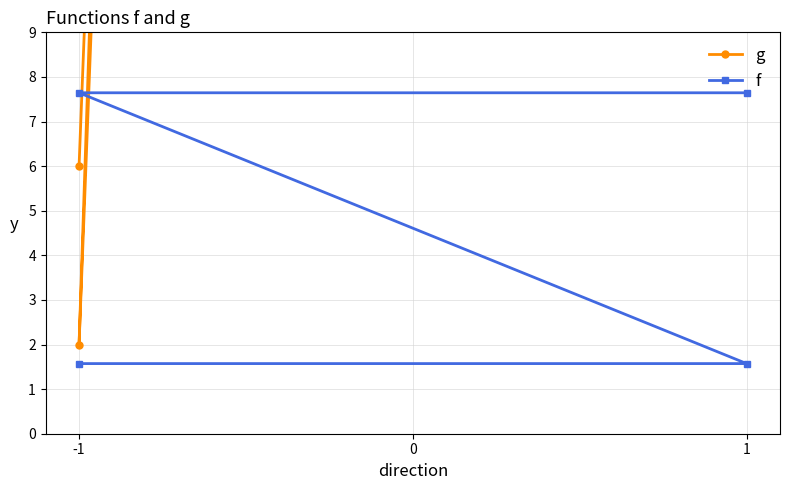

What is the minimum value shown in the chart?

1.6